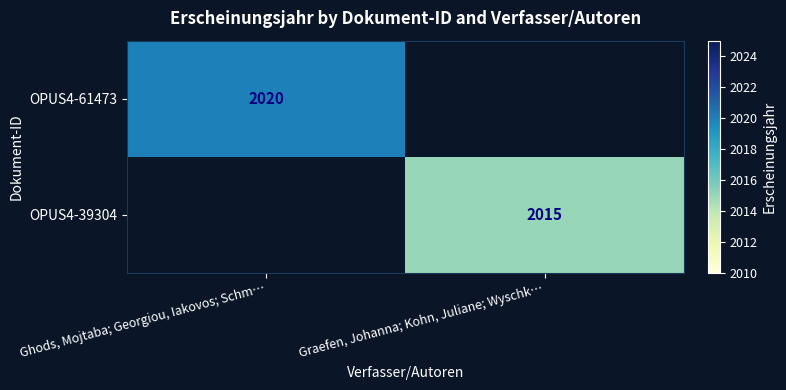

At which category does the chart reach its peak across all series?

Ghods, Mojtaba; Georgiou, Iakovos; Schm…